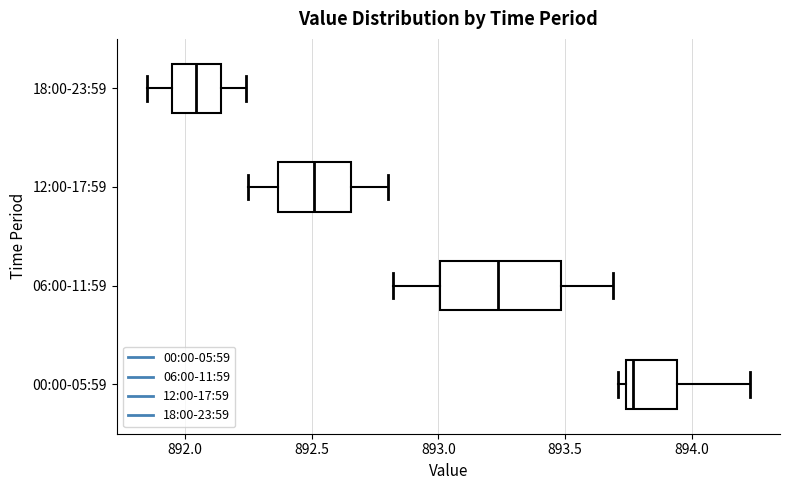

Reading bottom to top, transcribe this box plot: for each box, give where its median line is, the range the box spans, and where its two whiskers end, as read against the x-axis. The values are not printed on the chart, so give them approximately, as read against the axis.

00:00-05:59: median 893.75 (just right of the box's left edge), box 893.75 to 893.95, whiskers 893.70 to 894.25
06:00-11:59: median 893.25, box 893.00 to 893.50, whiskers 892.80 to 893.70
12:00-17:59: median 892.50, box 892.35 to 892.65, whiskers 892.25 to 892.80
18:00-23:59: median 892.05, box 891.95 to 892.15, whiskers 891.85 to 892.25